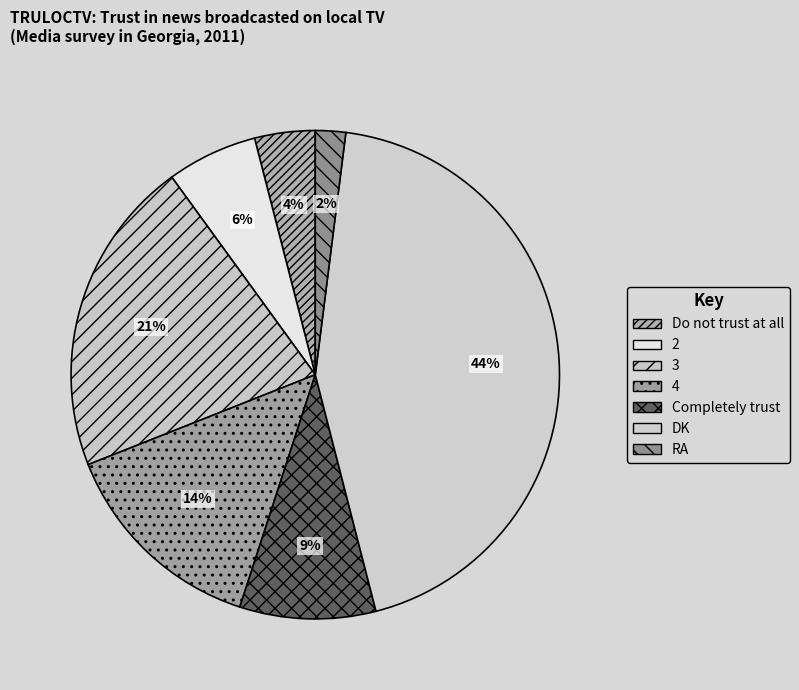

Is it true that 4 is 4% of the pie?

False